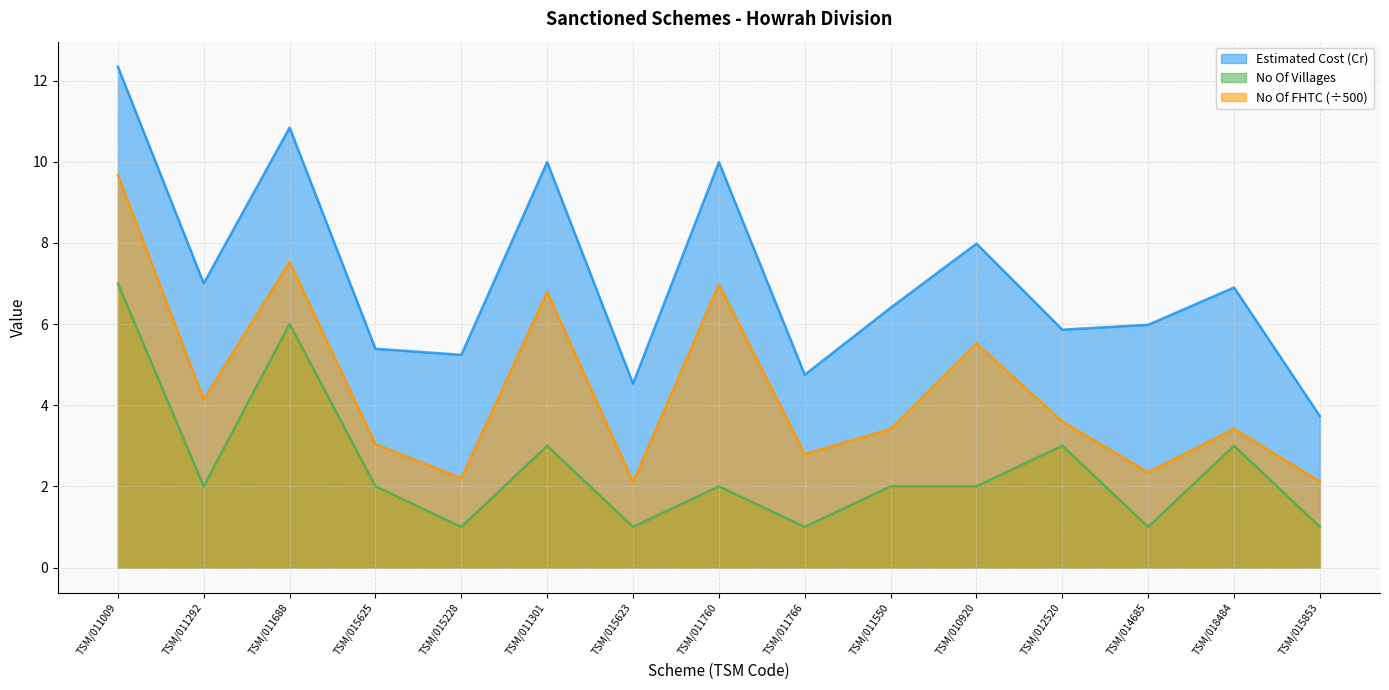

What are all the series names shown in the legend?

Estimated Cost (Cr), No Of Villages, No Of FHTC (÷500)